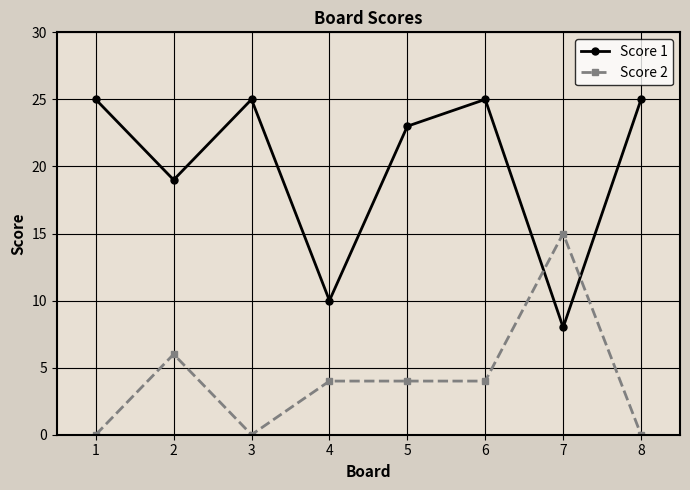

What is the average value of the Score 2 series?

4